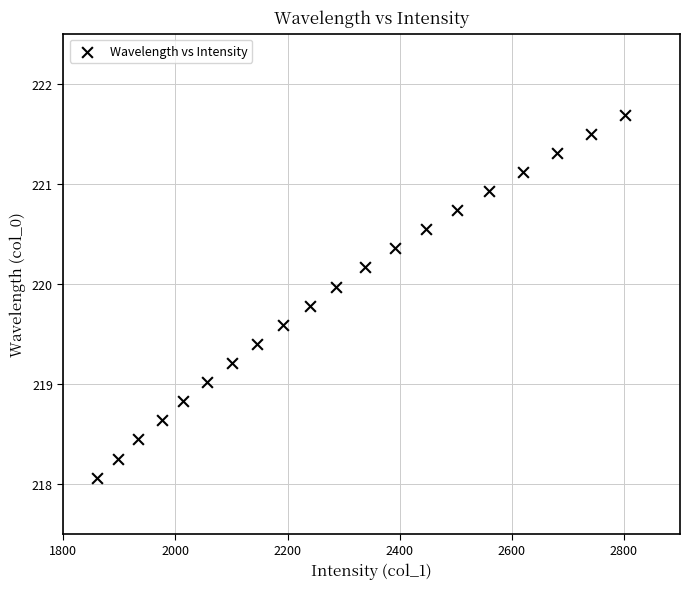

What is the range of Y values (max minus min)?

3.6